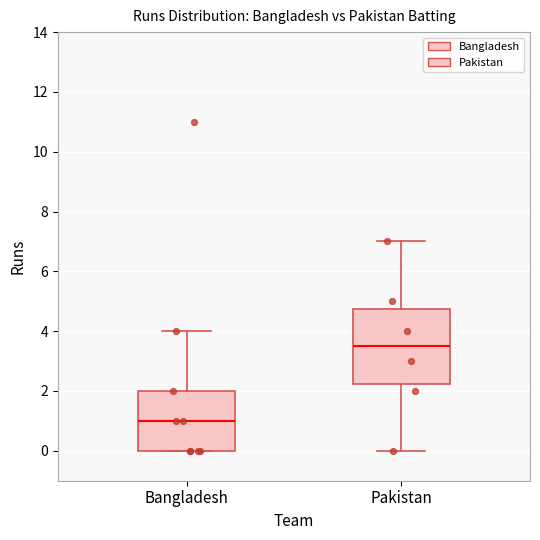

Reading left to right, transcribe this box plot: for each box, give where its median line is, the range the box spans, and where its two whiskers end, as read against the y-axis. The values are not printed on the chart, so give them approximately, as read against the axis.

Bangladesh: median 1.0, box 0.0 to 2.0, whiskers 0.0 to 4.0
Pakistan: median 3.6, box 2.2 to 4.8, whiskers 0.0 to 7.0